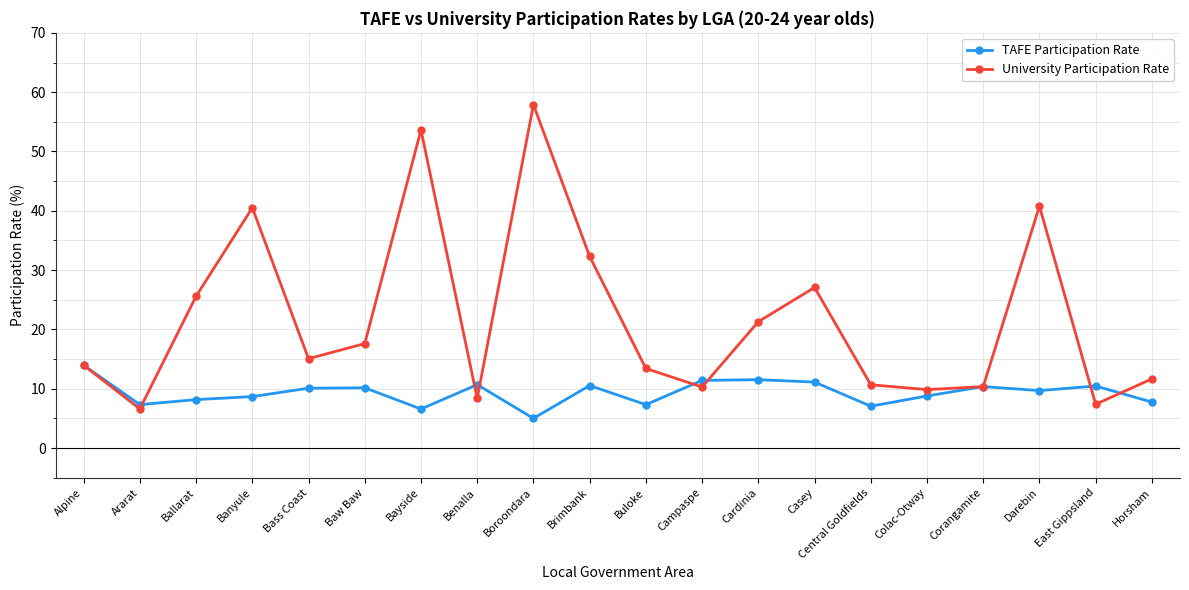

The value of TAFE Participation Rate at East Gippsland is 10.5. True or false?

True